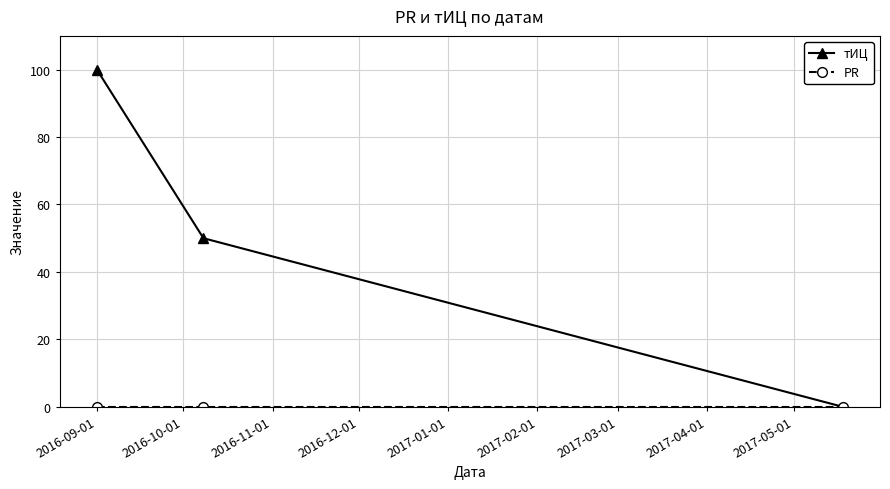

Which series has the widest spread of values?

тИЦ